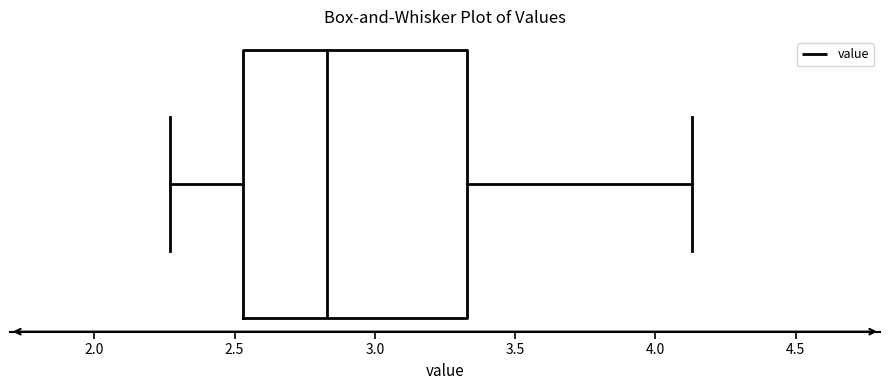

Where is the left edge of the box on the x-axis? The values are not printed on the chart, so give them approximately, as read against the axis.

2.55